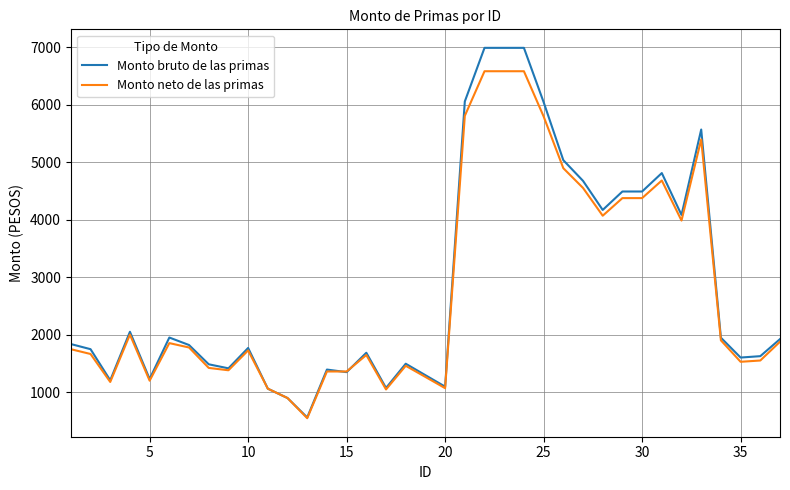

What is the greatest value displayed?

6985.4